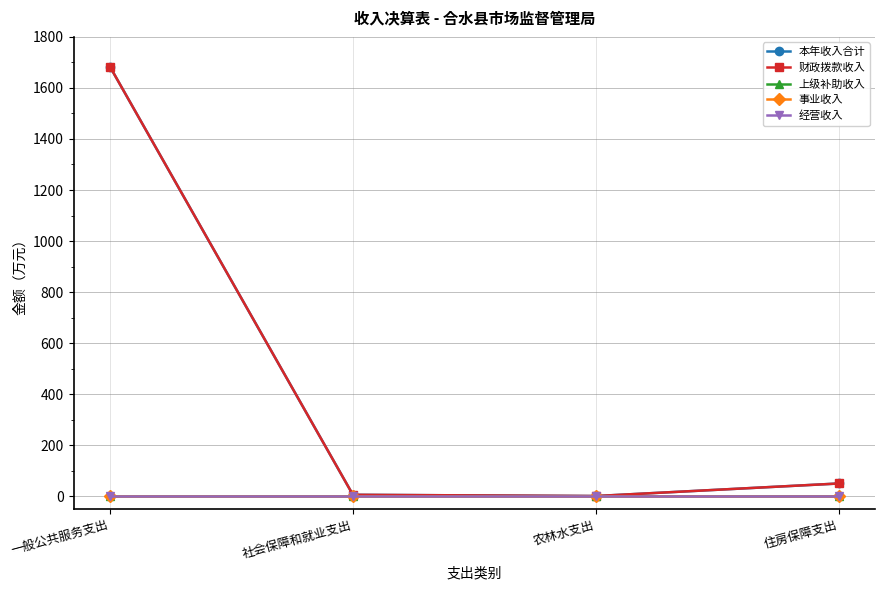

The 财政拨款收入 series shows 7.9 at 社会保障和就业支出. True or false?

False